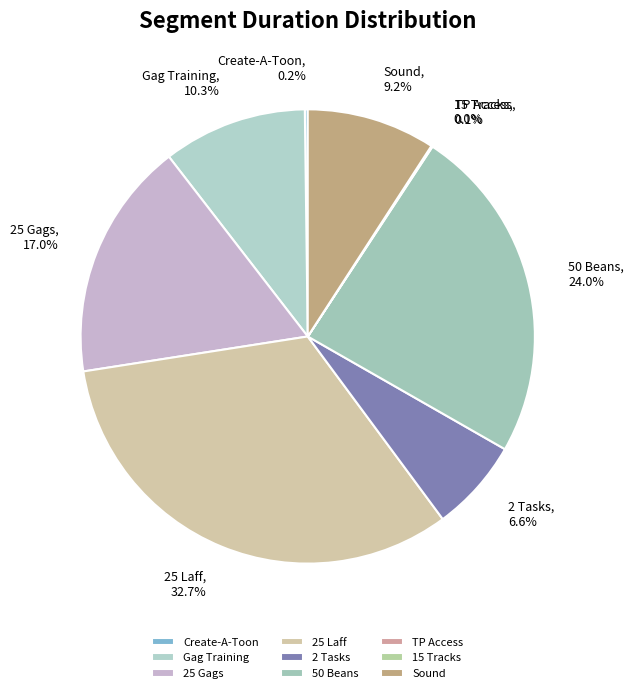

What portion of the pie excludes Gag Training, 10.3%?

89.7%